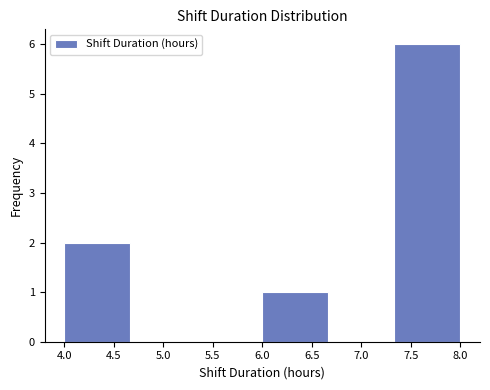

Reading left to right, list every bar in this chart as the range it spans on the x-axis followed by its height. Neither the bar edges nor the heights are printed on the chart, so give them approximately, as read against the axes.

4.00 to 4.65: 2
4.65 to 5.35: 0
5.35 to 6.00: 0
6.00 to 6.65: 1
6.65 to 7.35: 0
7.35 to 8.00: 6